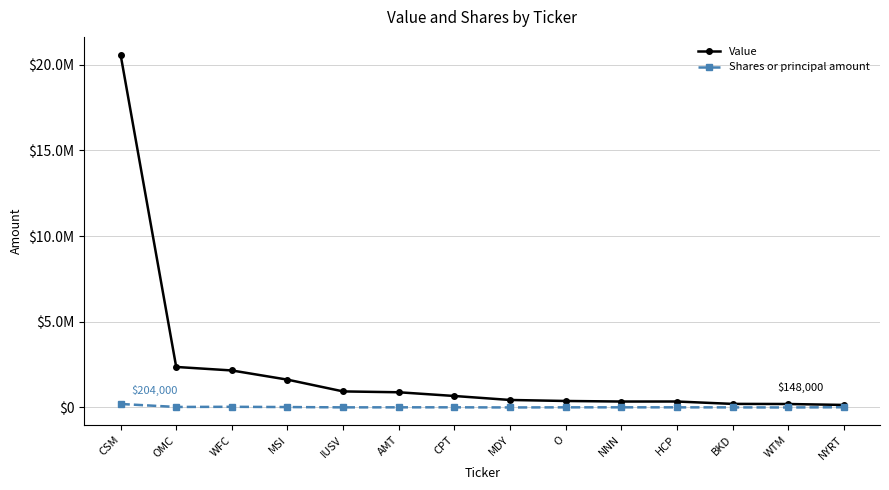

Does the chart have visible grid lines?

Yes